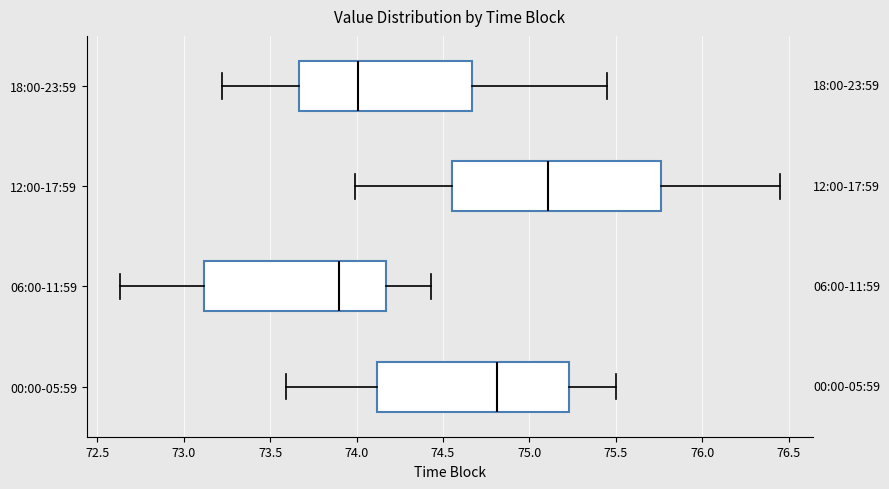

Reading bottom to top, read every box against the x-axis: the position of its median line, the range the box covers, and the ends of its whiskers. The values are not printed on the chart, so give them approximately, as read against the axis.

00:00-05:59: median 74.80, box 74.10 to 75.25, whiskers 73.60 to 75.50
06:00-11:59: median 73.90, box 73.10 to 74.15, whiskers 72.65 to 74.45
12:00-17:59: median 75.10, box 74.55 to 75.75, whiskers 74.00 to 76.45
18:00-23:59: median 74.00, box 73.65 to 74.65, whiskers 73.20 to 75.45